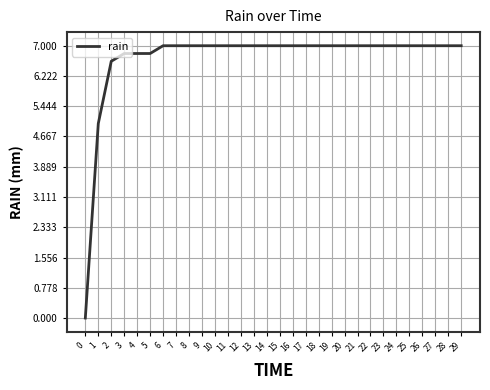

Is this an area chart (filled region under the line)?

No